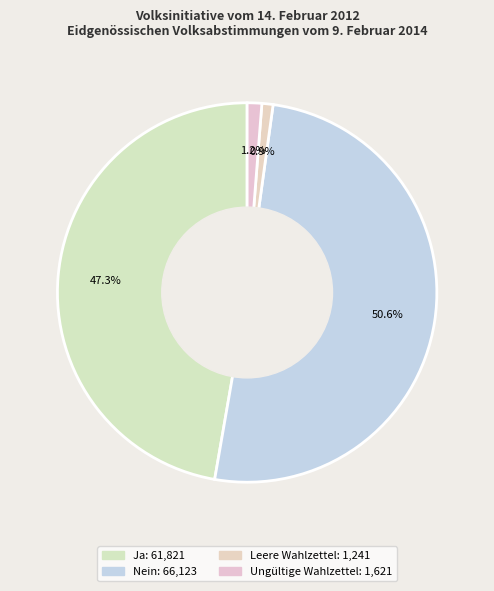

Count the number of slices in the pie.

4